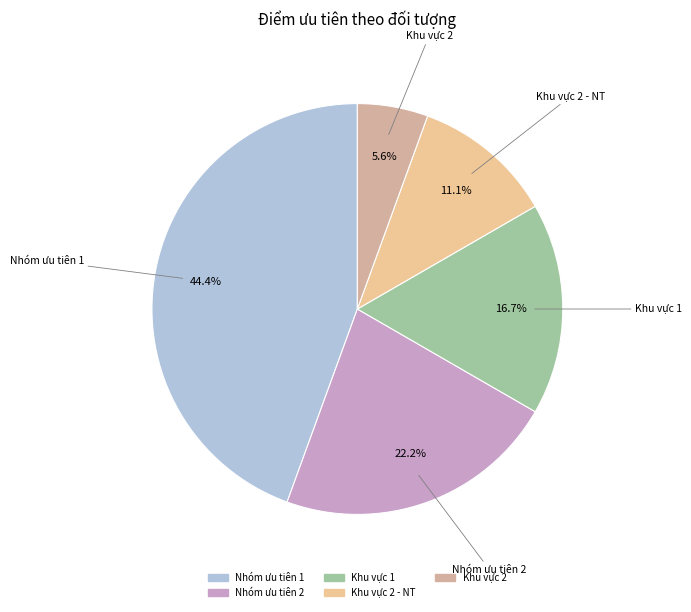

To the nearest percent, what percentage of the pie is Khu vực 2?

6%